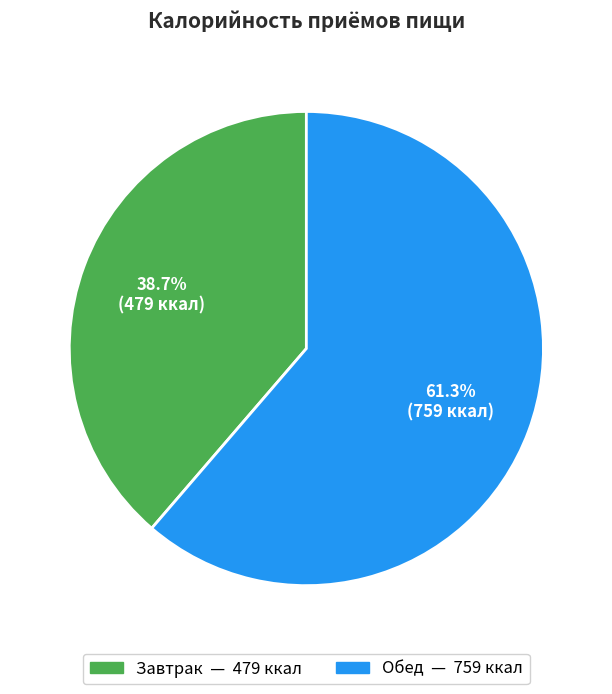

What is the majority slice?

Обед